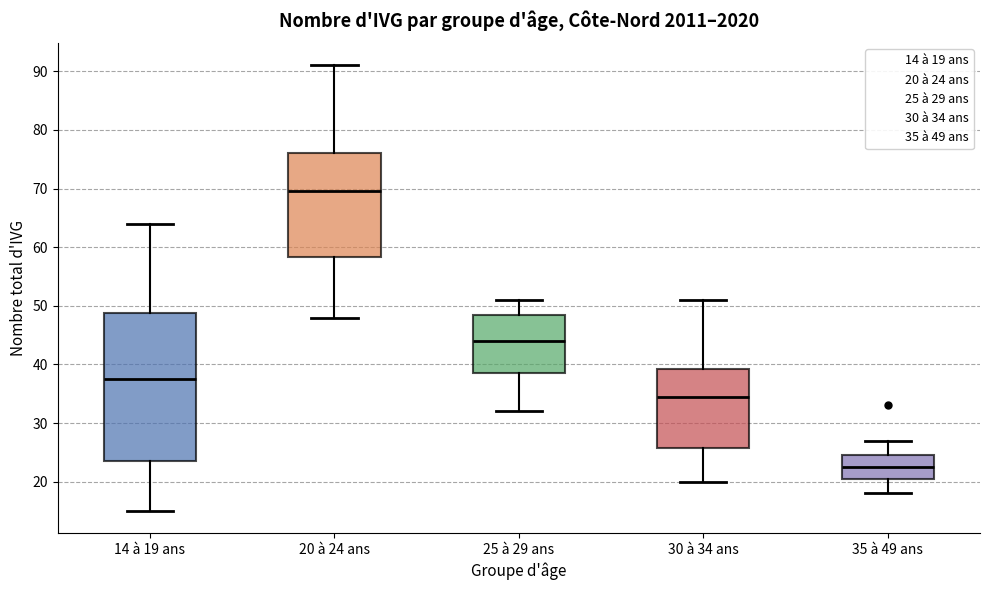

Reading left to right, transcribe this box plot: for each box, give where its median line is, the range the box spans, and where its two whiskers end, as read against the y-axis. The values are not printed on the chart, so give them approximately, as read against the axis.

14 à 19 ans: median 38, box 24 to 49, whiskers 15 to 64
20 à 24 ans: median 70, box 58 to 76, whiskers 48 to 91
25 à 29 ans: median 44, box 39 to 49, whiskers 32 to 51
30 à 34 ans: median 35, box 26 to 39, whiskers 20 to 51
35 à 49 ans: median 23, box 21 to 25, whiskers 18 to 27